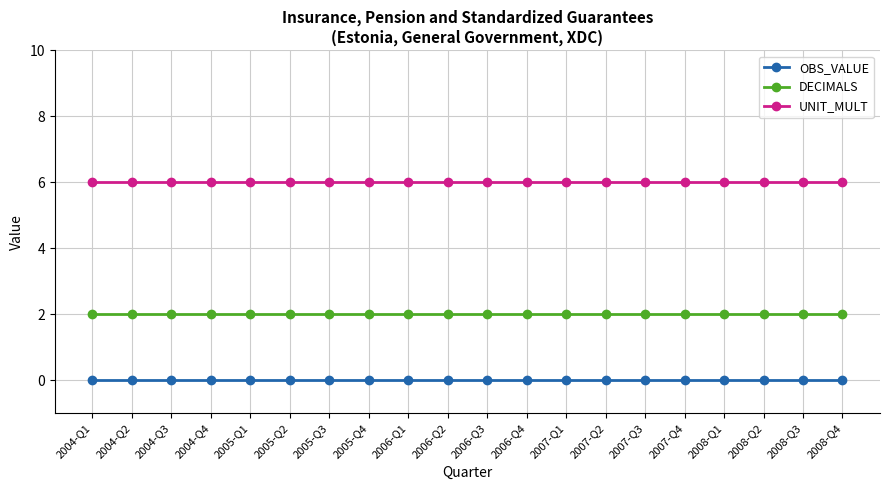

Is it true that OBS_VALUE equals 0 at 2008-Q3?

True